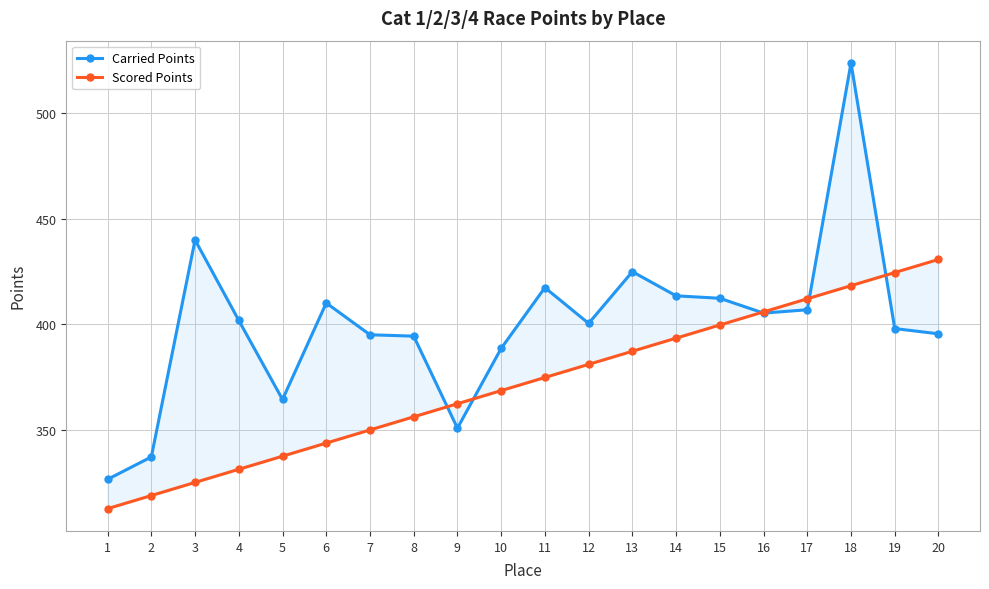

At how many categories does at least one series exceed 472?

1